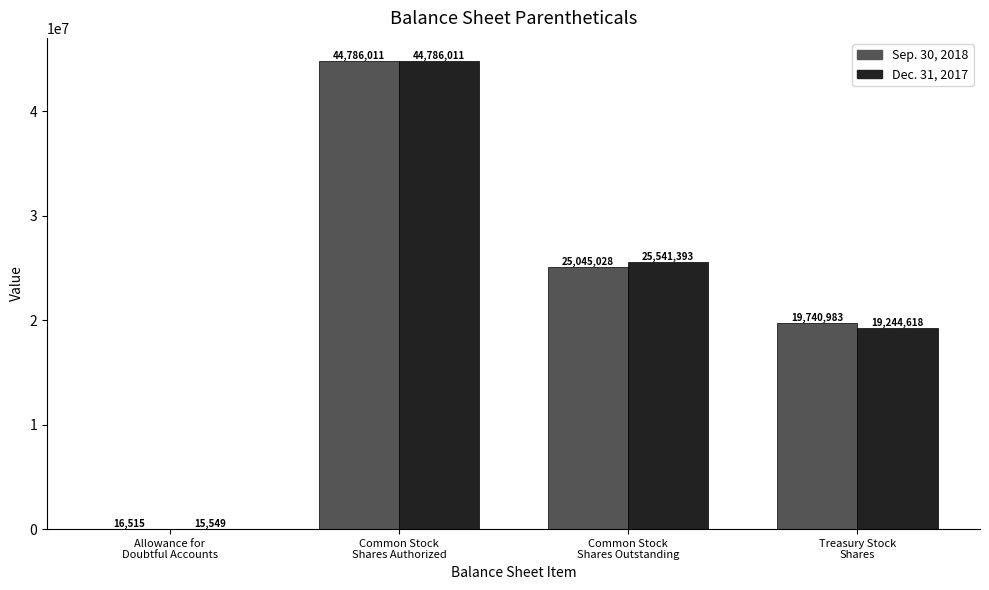

Reading left to right, transcribe all the data shown in this chart.

Sep. 30, 2018: 16515	44786011	25045028	19740983
Dec. 31, 2017: 15549	44786011	25541393	19244618